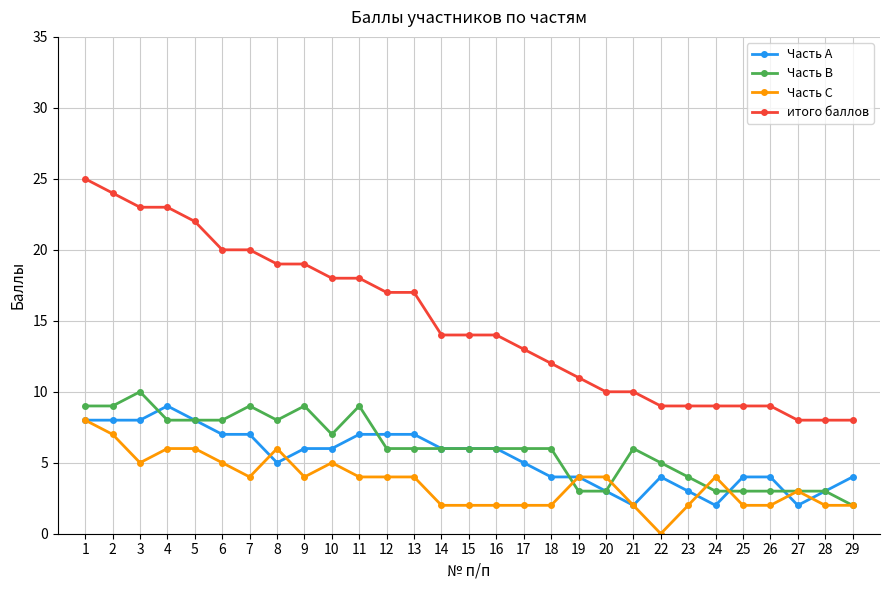

How many categories are shown in the chart?

29